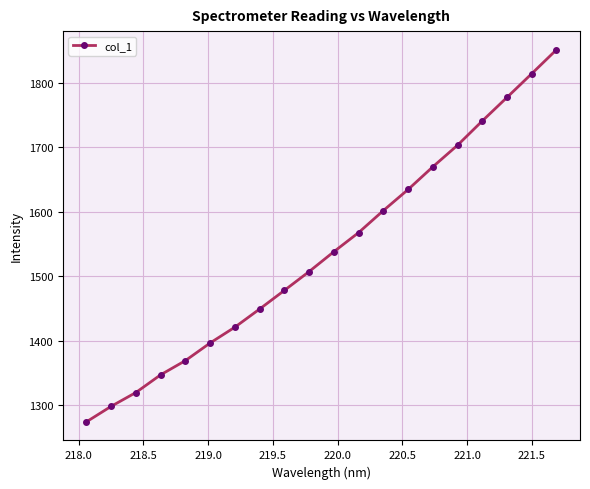

What is the value of the 13th point from the left?

1602.0